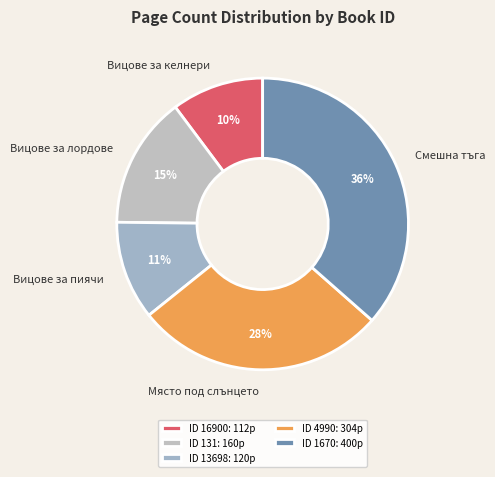

Is there any slice that represents more than half of the pie?

No